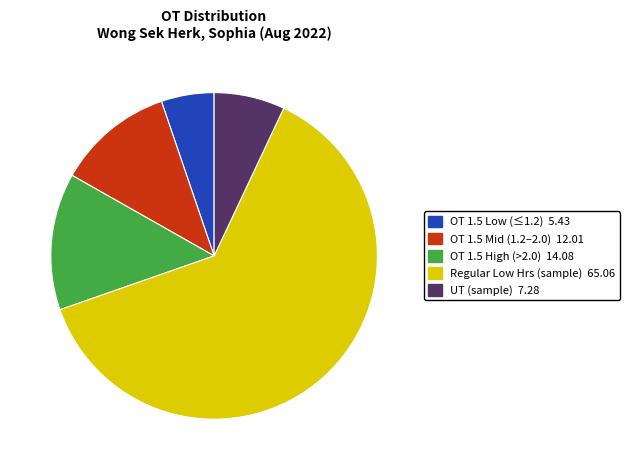

Is there any slice that represents more than half of the pie?

Yes